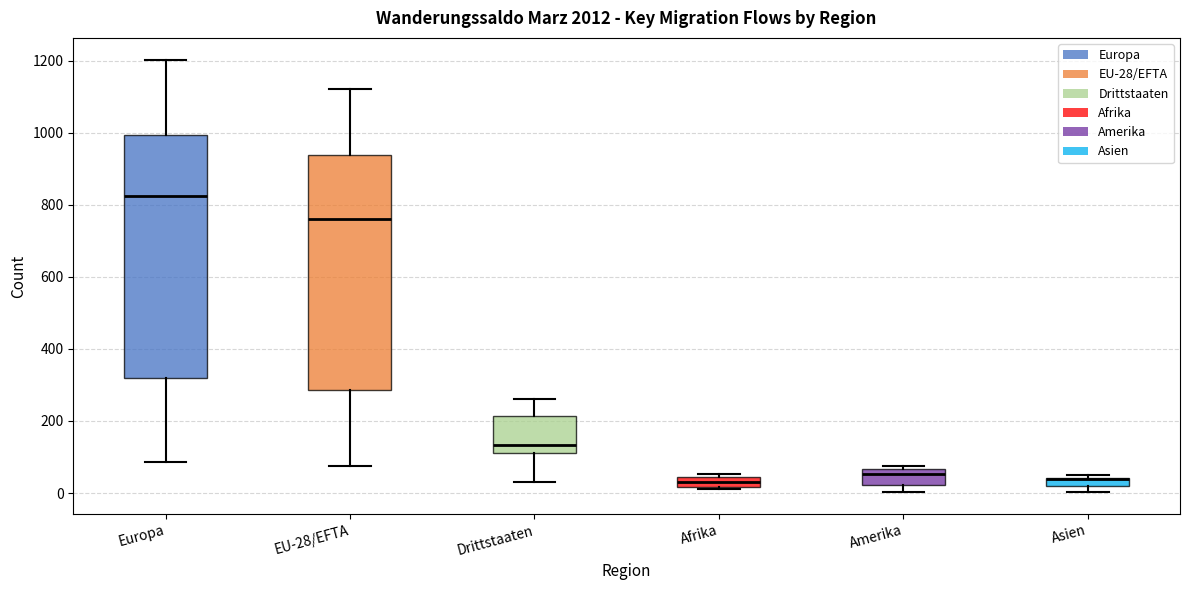

Where does the median line of the box for Drittstaaten sit on the y-axis? The values are not printed on the chart, so give them approximately, as read against the axis.

140